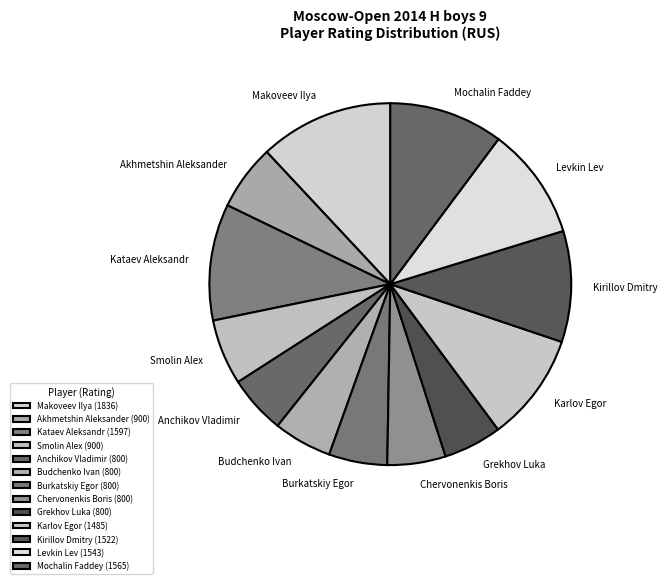

Is Akhmetshin Aleksander the majority of the pie?

No